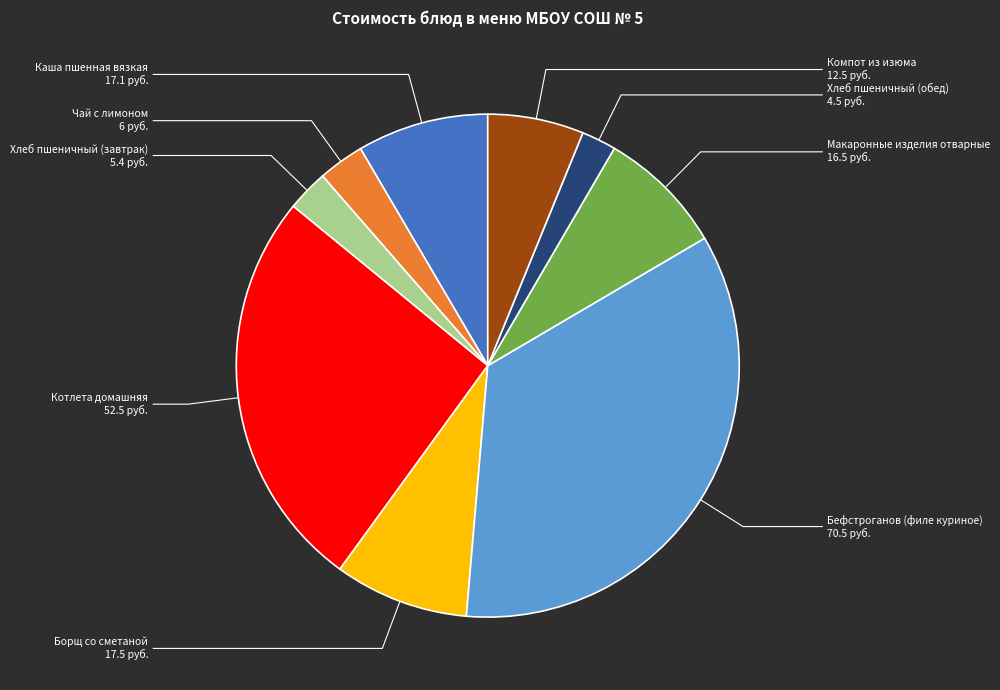

The Каша пшенная вязкая slice represents 22% of the pie. True or false?

False